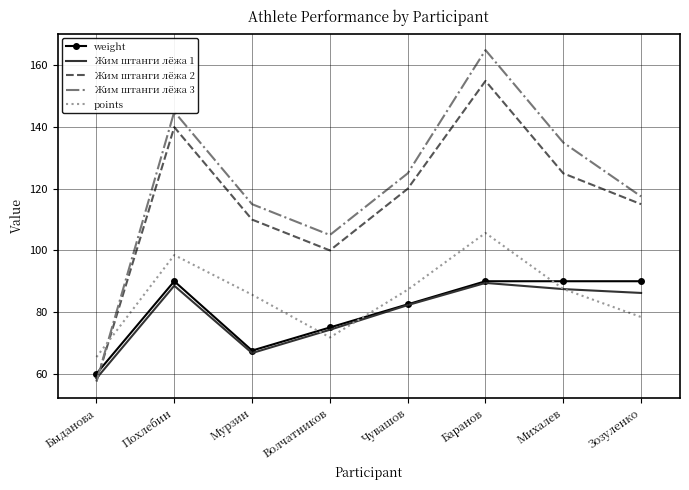

Which series changed the most between Быданова and Волчатников?

Жим штанги лёжа 3